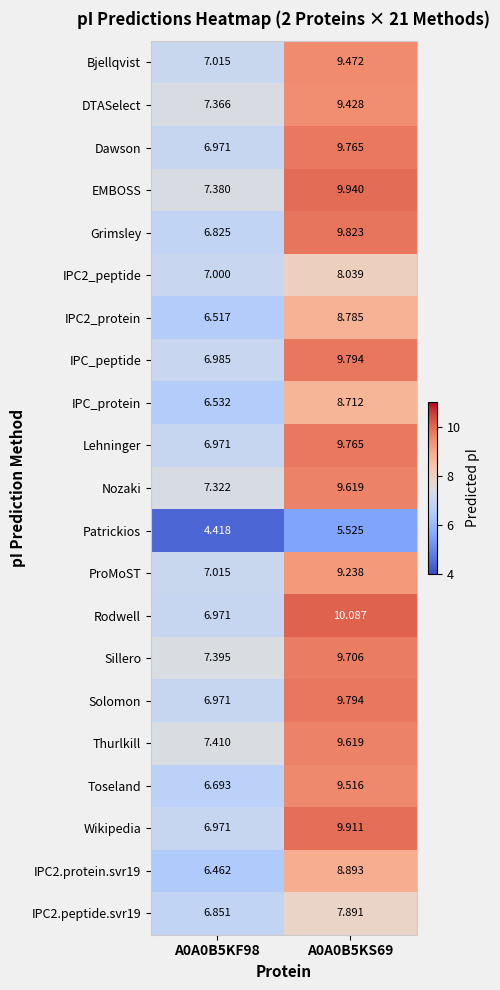

Which series has the largest range (max minus min)?

Rodwell